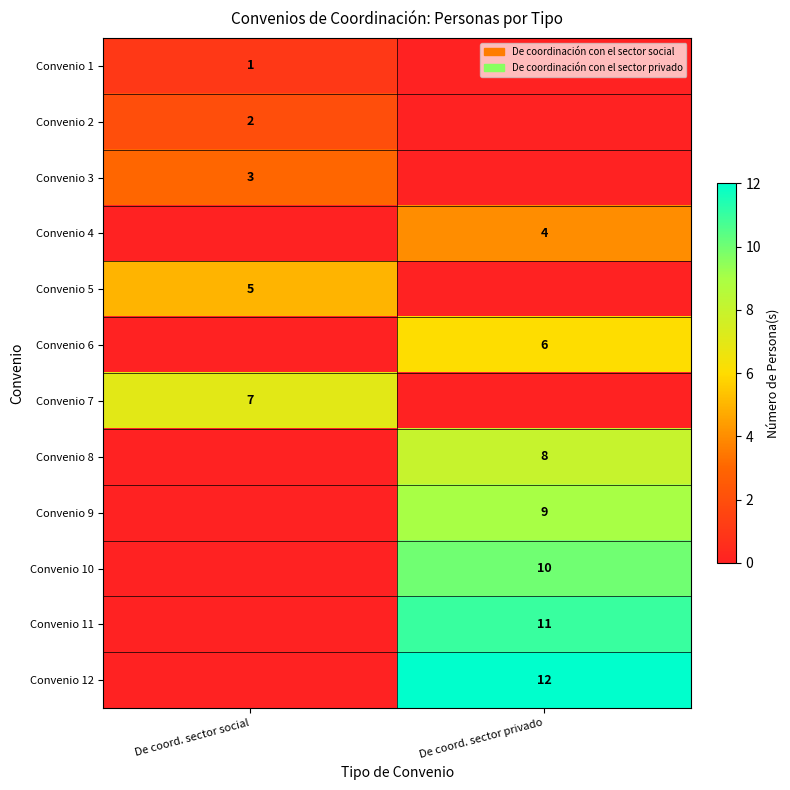

Is it true that Convenio 8 equals 11 at De coord. sector privado?

False